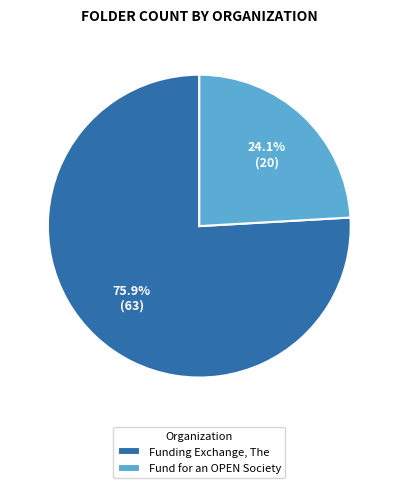

What percentage is NOT represented by Funding Exchange, The?

24.1%